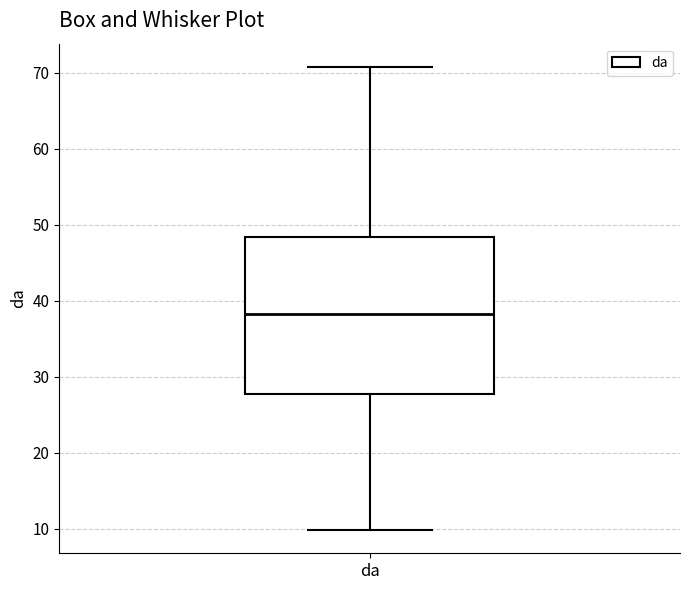

Read this box plot against the y-axis: the position of the median line, the range covered by the box, and the ends of both whiskers. The values are not printed on the chart, so give them approximately, as read against the axis.

median 38, box 28 to 48, whiskers 10 to 71